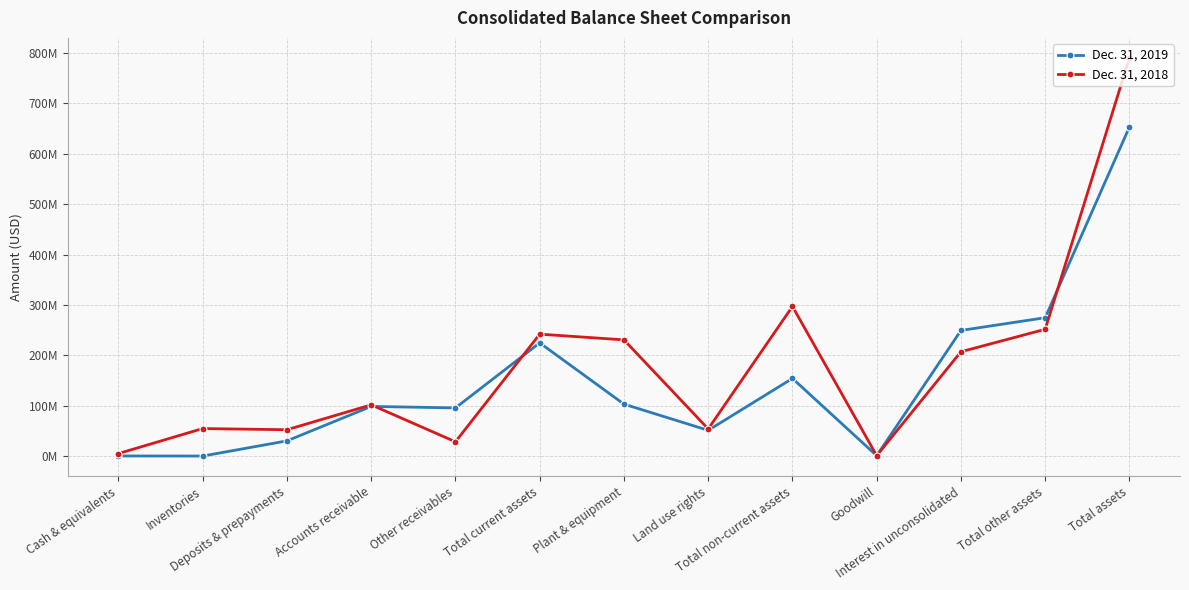

What are all the series names shown in the legend?

Dec. 31, 2019, Dec. 31, 2018